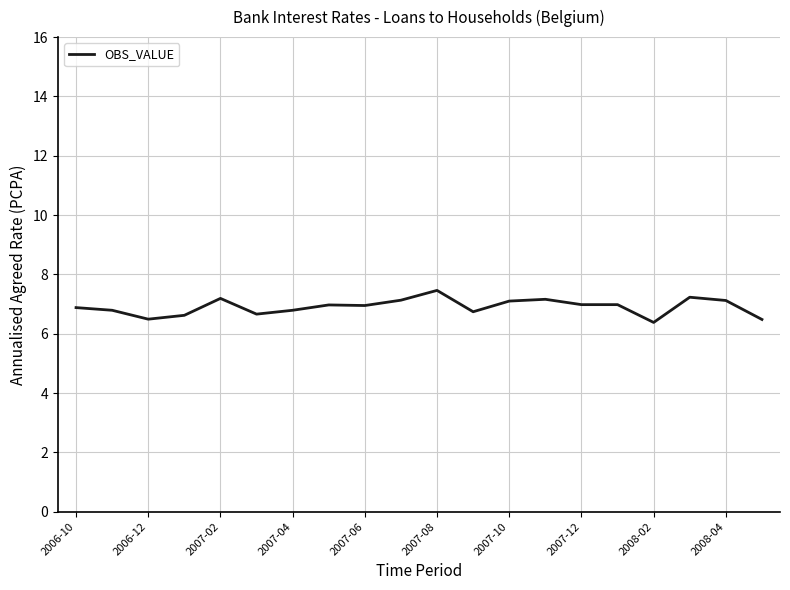

What is the minimum value shown in the chart?

6.4